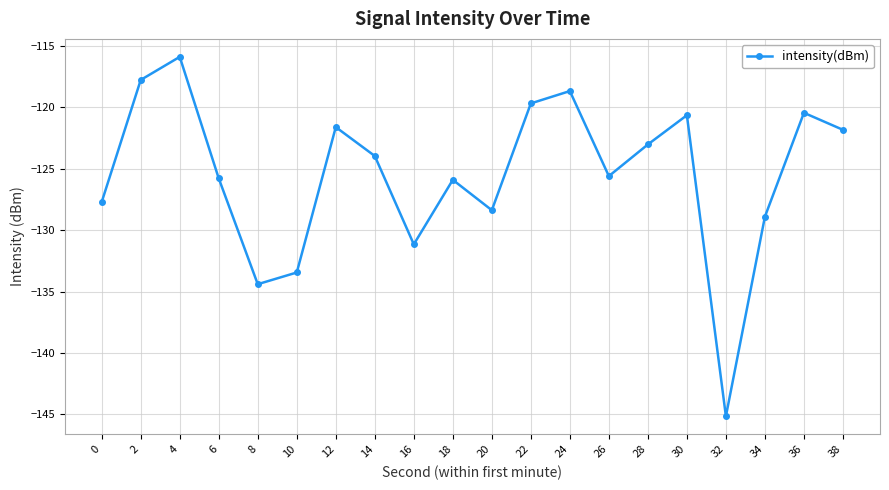

What is the difference between the maximum and second lowest values?

18.5